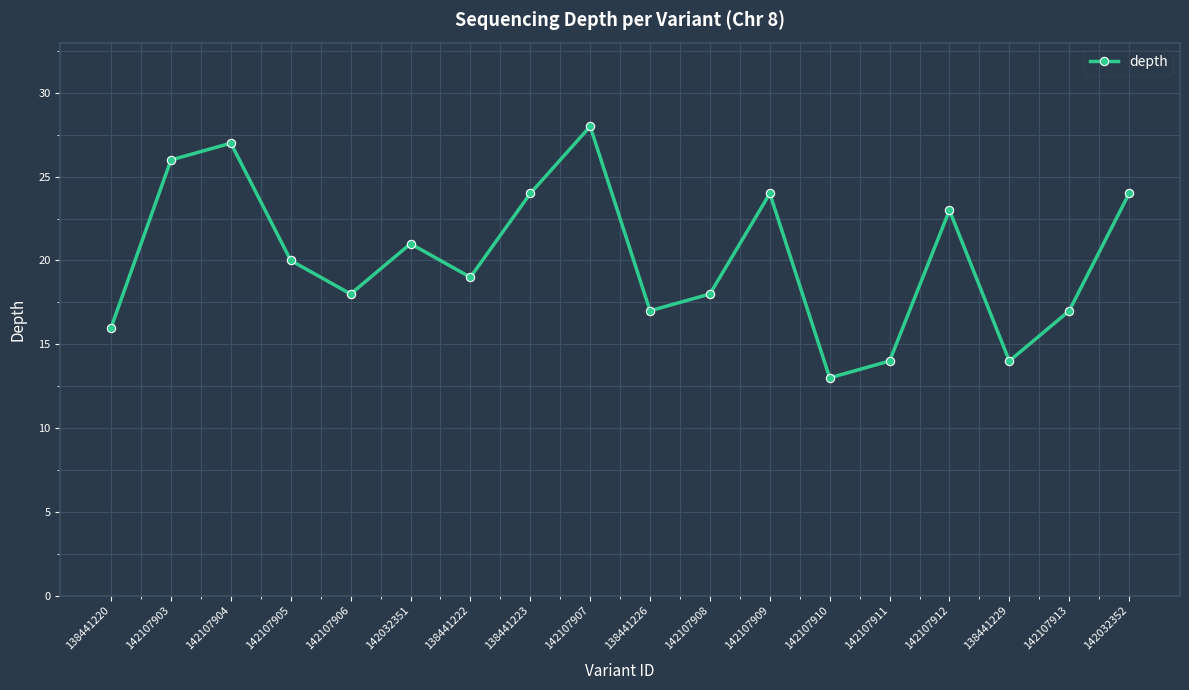

The value at 138441222 is 19. True or false?

True